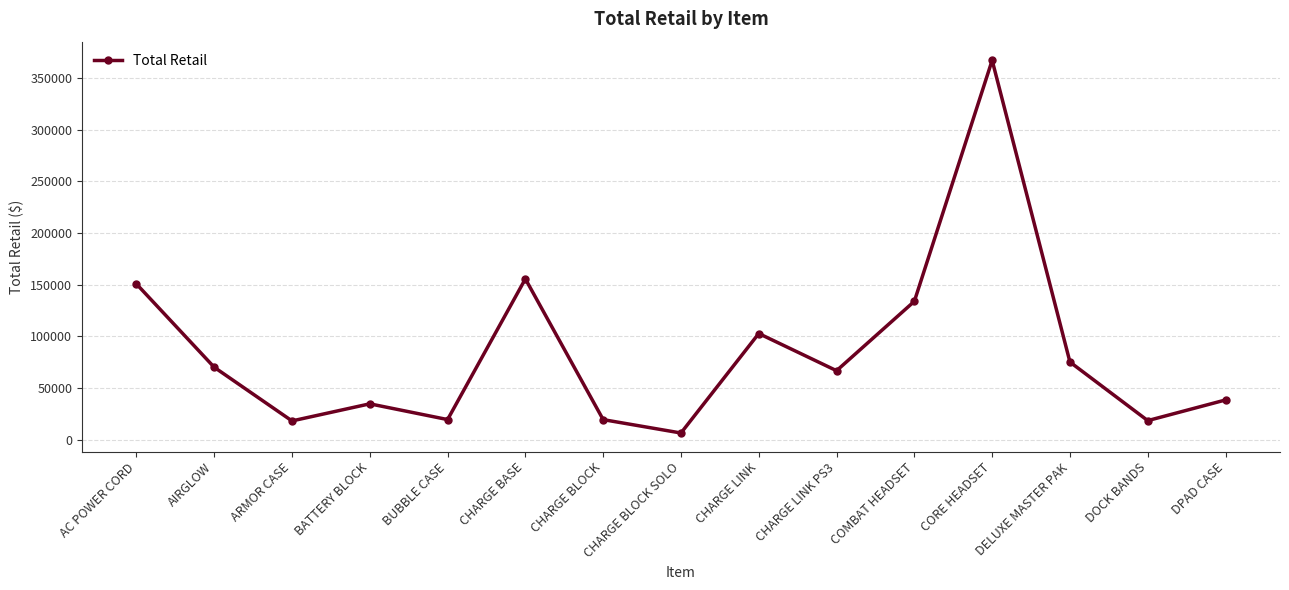

How many points are higher than both their immediate neighbors (excluding endpoints)?

4